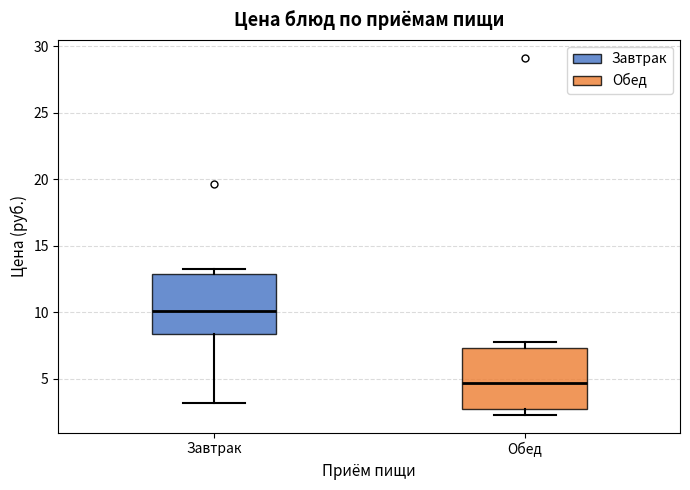

Reading left to right, read every box against the y-axis: the position of its median line, the range the box covers, and the ends of its whiskers. The values are not printed on the chart, so give them approximately, as read against the axis.

Завтрак: median 10.0, box 8.5 to 13.0, whiskers 3.0 to 13.0 (just above the box's upper edge)
Обед: median 4.5, box 2.5 to 7.5, whiskers 2.5 (just below the box's lower edge) to 7.5 (just above the box's upper edge)